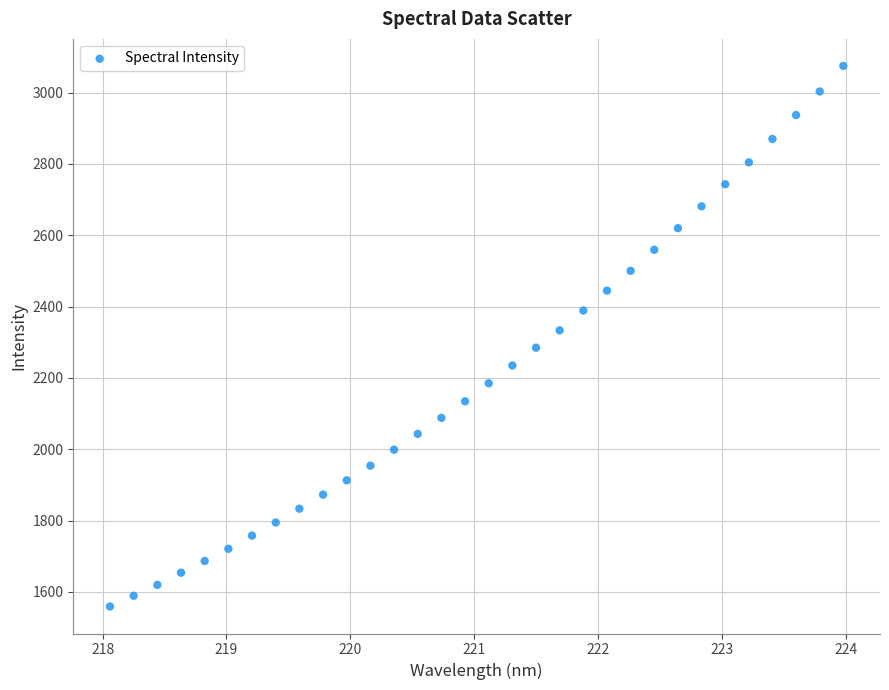

What is the range of X values (max minus min)?

5.9